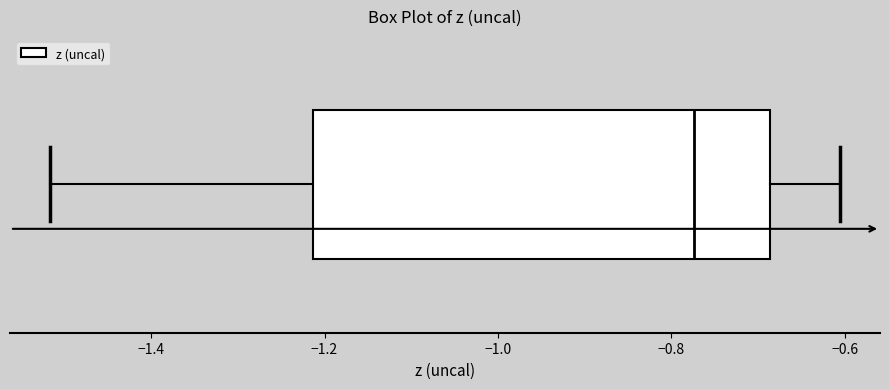

Transcribe this box plot: give where the median line is, the range the box spans, and where the two whiskers end, as read against the x-axis. The values are not printed on the chart, so give them approximately, as read against the axis.

median -0.78, box -1.22 to -0.68, whiskers -1.52 to -0.60